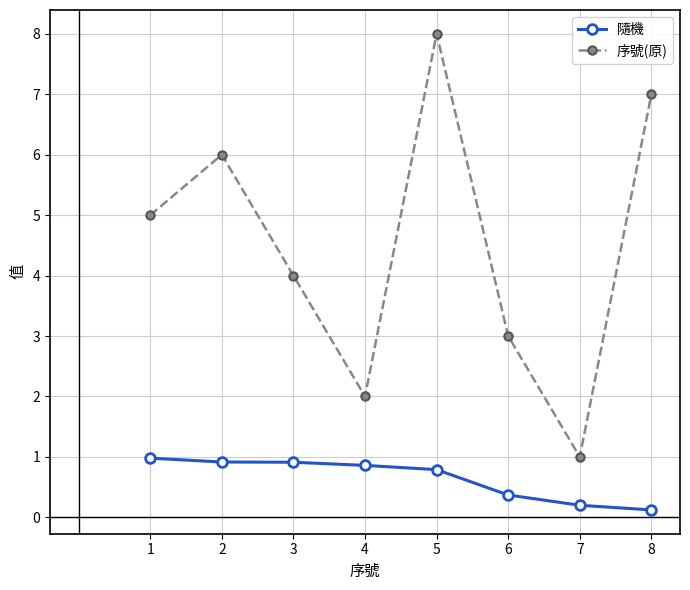

What is the value of the 隨機 point at the 8th from the left?

0.1